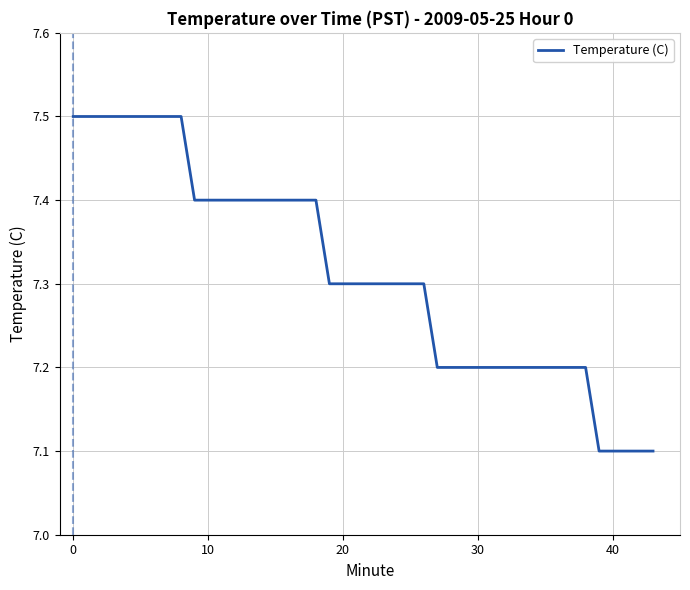

What is the difference between the maximum and minimum values?

0.4